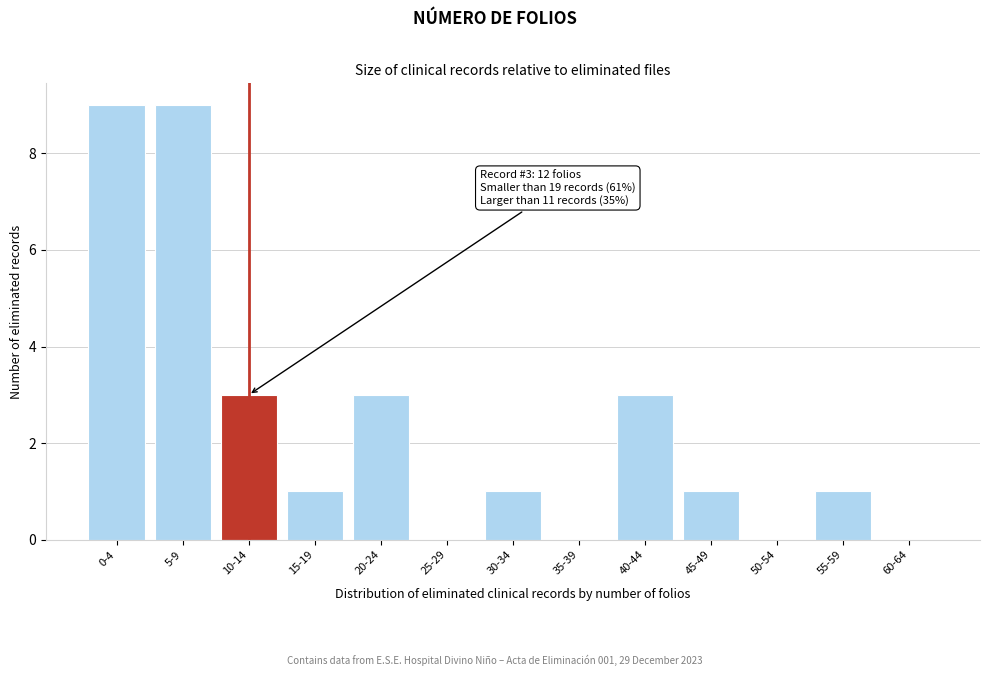

Reading left to right, what are all the values shown in this chart?

0-4=9	5-9=9	10-14=3	15-19=1	20-24=3	25-29=0	30-34=1	35-39=0	40-44=3	45-49=1	50-54=0	55-59=1	60-64=0